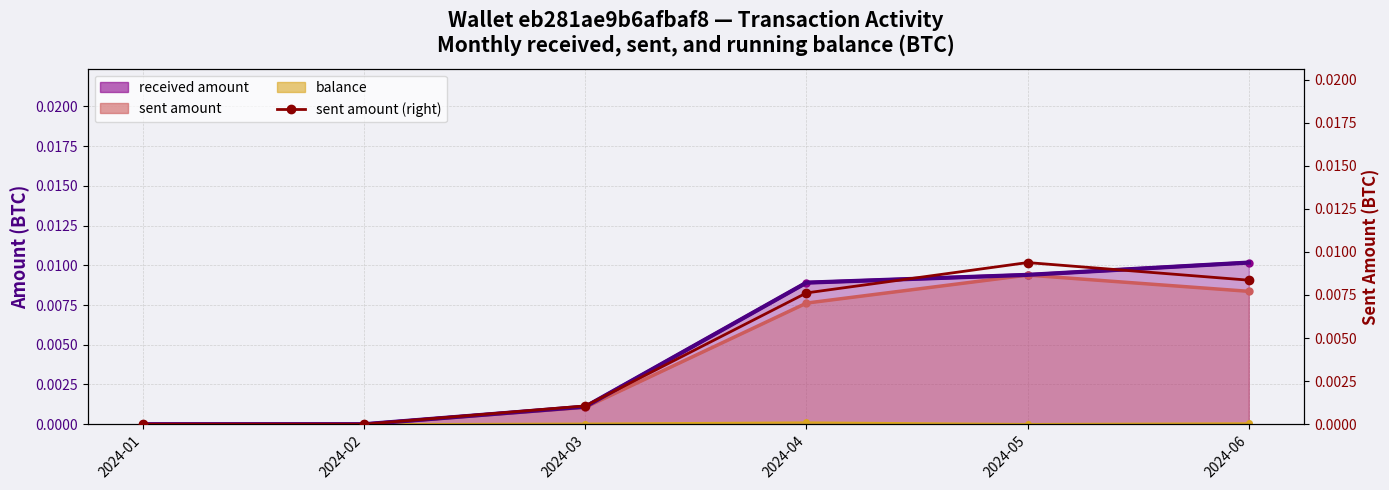

Is it true that the value at 2024-04 is 0.0?

False